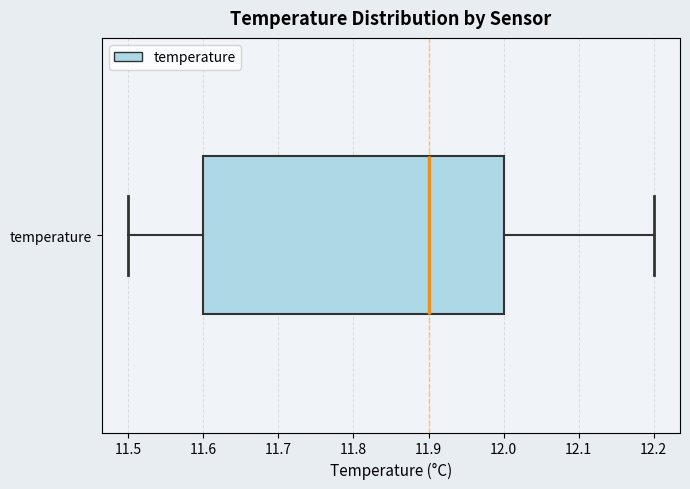

Read this box plot against the x-axis: the position of the median line, the range covered by the box, and the ends of both whiskers. The values are not printed on the chart, so give them approximately, as read against the axis.

median 11.9, box 11.6 to 12.0, whiskers 11.5 to 12.2